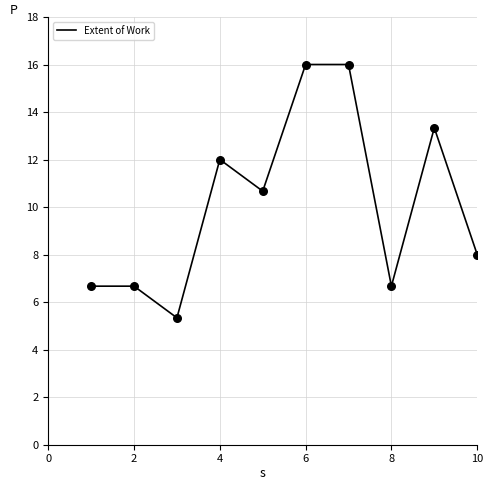

What is the maximum value shown in the chart?

16.0